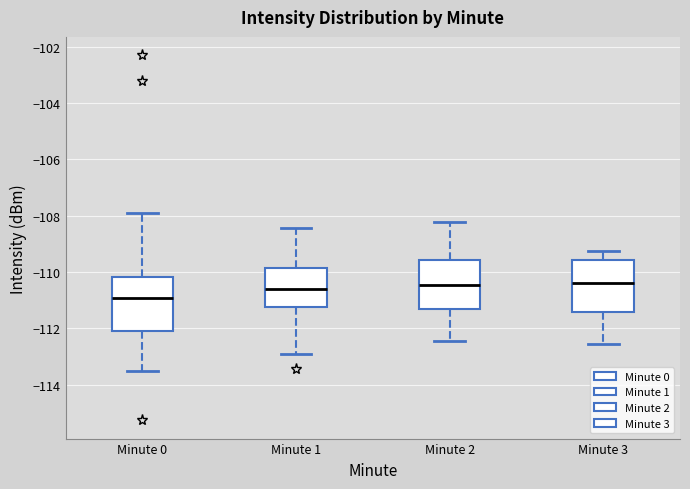

Where is the lower edge of the box for Minute 1 on the y-axis? The values are not printed on the chart, so give them approximately, as read against the axis.

-111.2